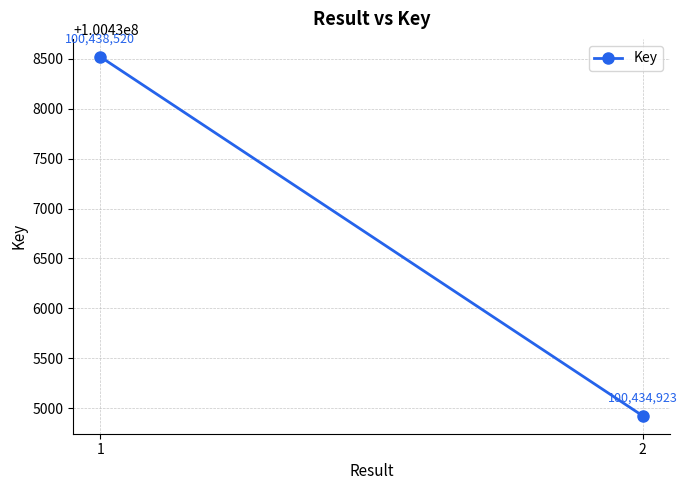

Which category has the highest value across all series?

1